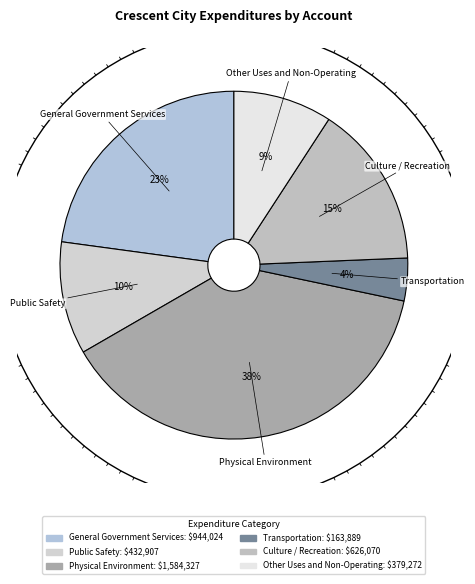

What is the change in value from General Government Services to Public Safety?

-511117